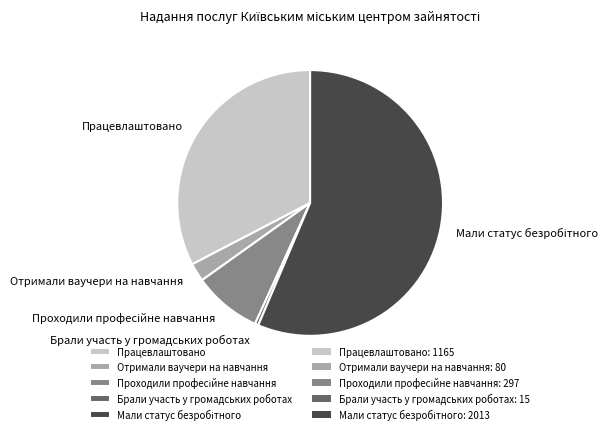

How many segments does this pie chart have?

5